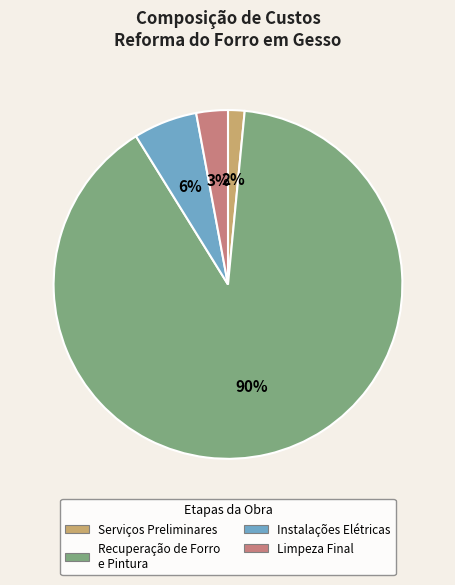

Is the sum of Serviços Preliminares and Instalações Elétricas greater than half?

No